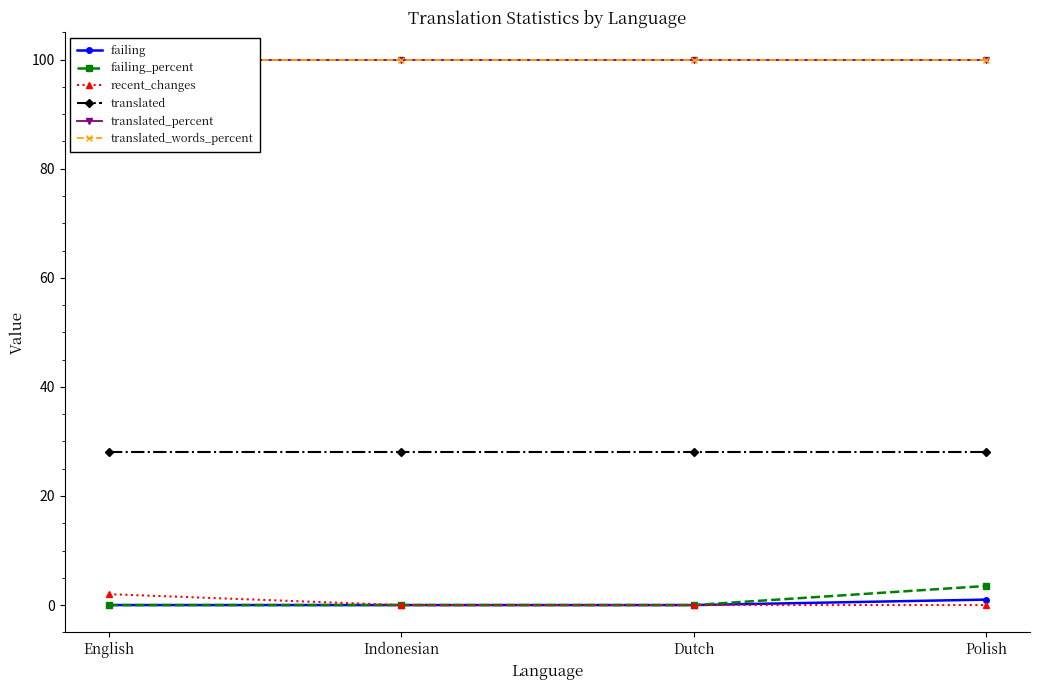

What is the label of the 1st point from the left?

English